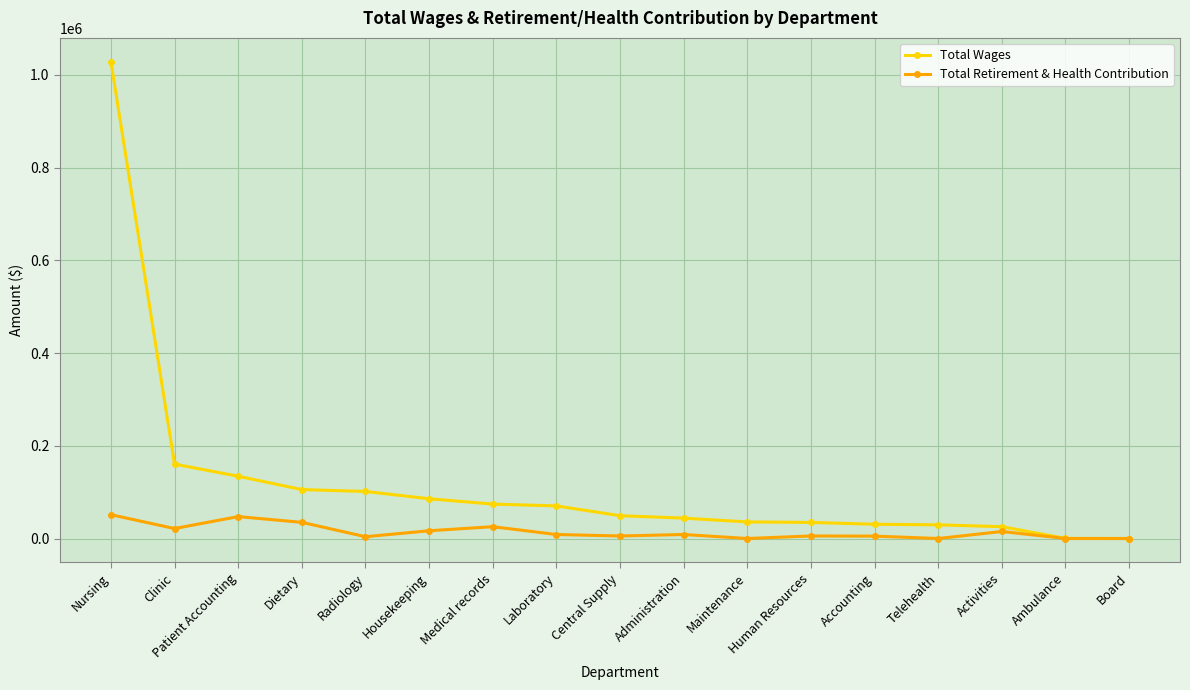

What is the approximate value of Total Wages at Medical records?

74258